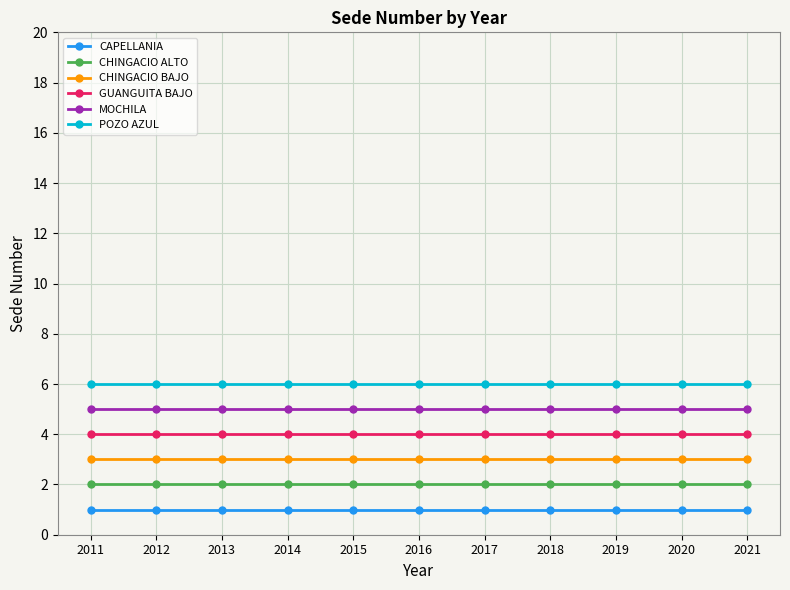

Reading left to right, extract all data points from this chart.

CAPELLANIA: 1	1	1	1	1	1	1	1	1	1	1
CHINGACIO ALTO: 2	2	2	2	2	2	2	2	2	2	2
CHINGACIO BAJO: 3	3	3	3	3	3	3	3	3	3	3
GUANGUITA BAJO: 4	4	4	4	4	4	4	4	4	4	4
MOCHILA: 5	5	5	5	5	5	5	5	5	5	5
POZO AZUL: 6	6	6	6	6	6	6	6	6	6	6